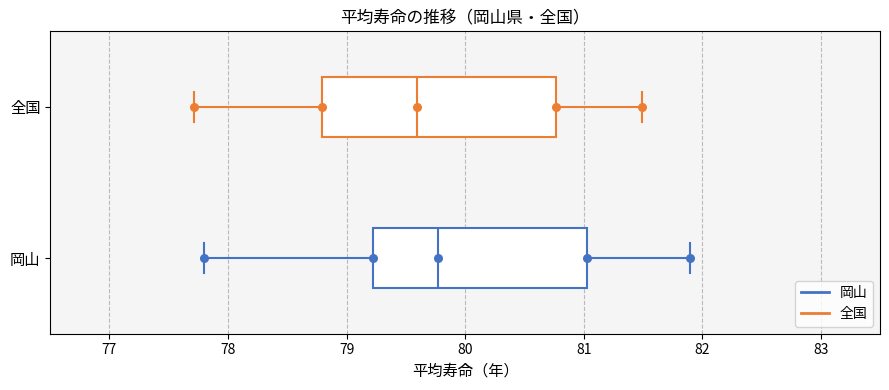

Comparing the boxes themselves (not the whiskers), which one is the widest?

全国